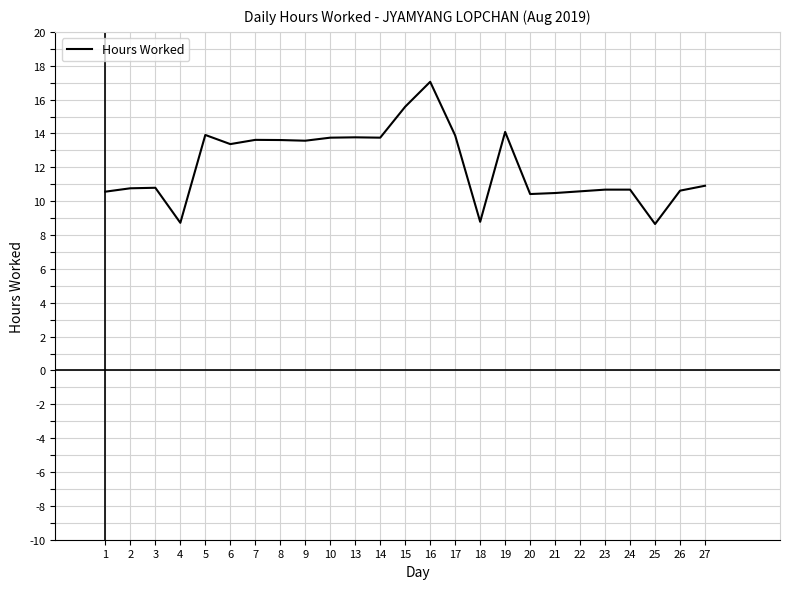

Between 25 and 9, which is larger?

9